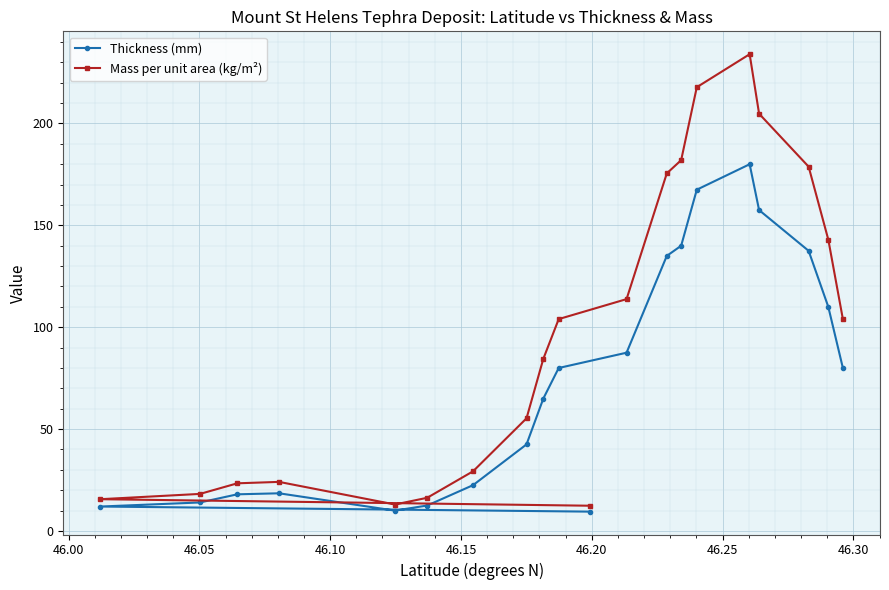

What is the sum of all Mass per unit area (kg/m²) values?

1949.8